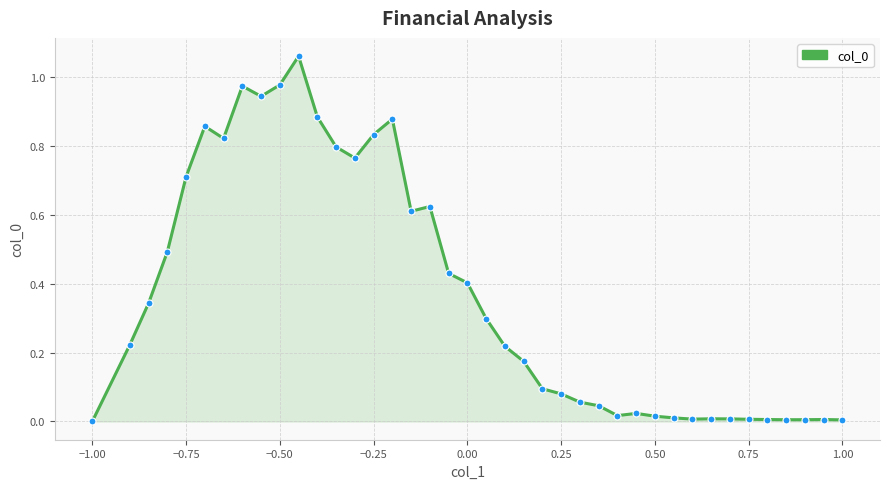

True or false: there are more than 1 points higher than both neighbors.

True